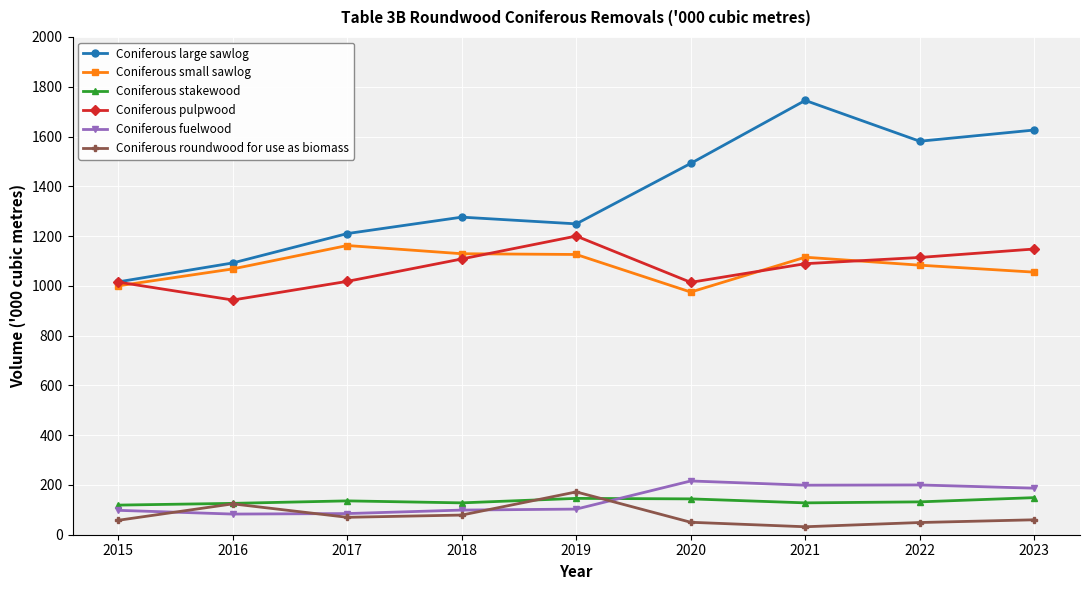

Is it true that Coniferous roundwood for use as biomass equals 124 at 2016?

True